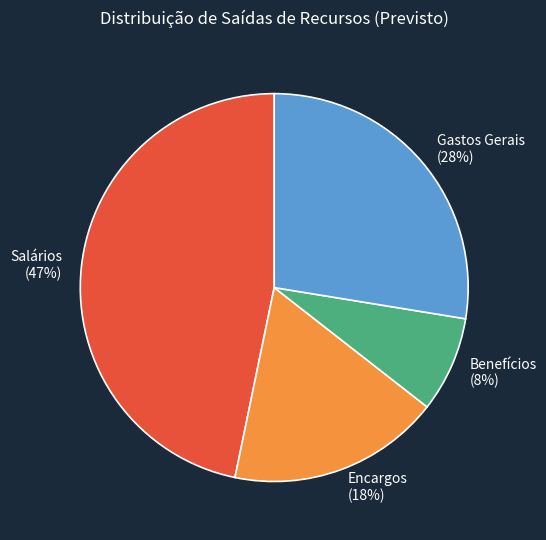

Which has a higher value, Encargos or Gastos Gerais?

Gastos Gerais